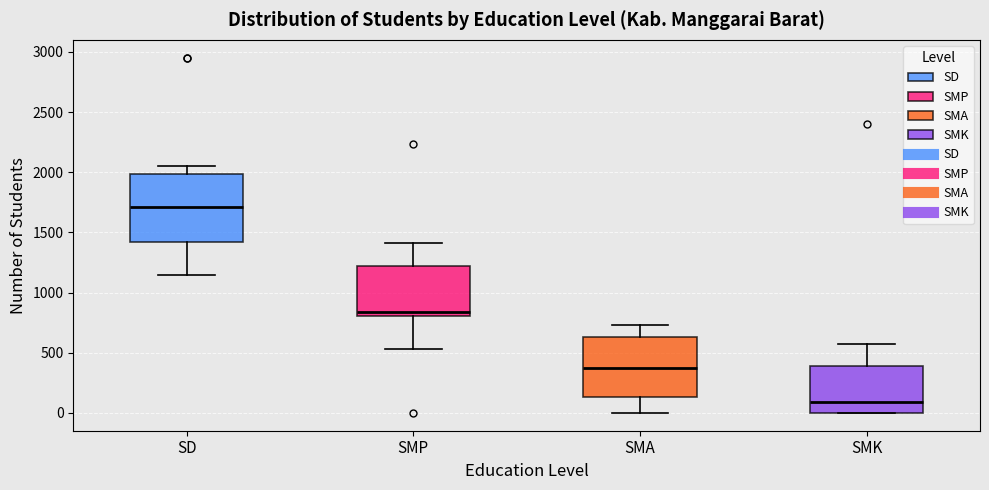

Comparing the boxes themselves (not the whiskers), which one is the tallest?

SD